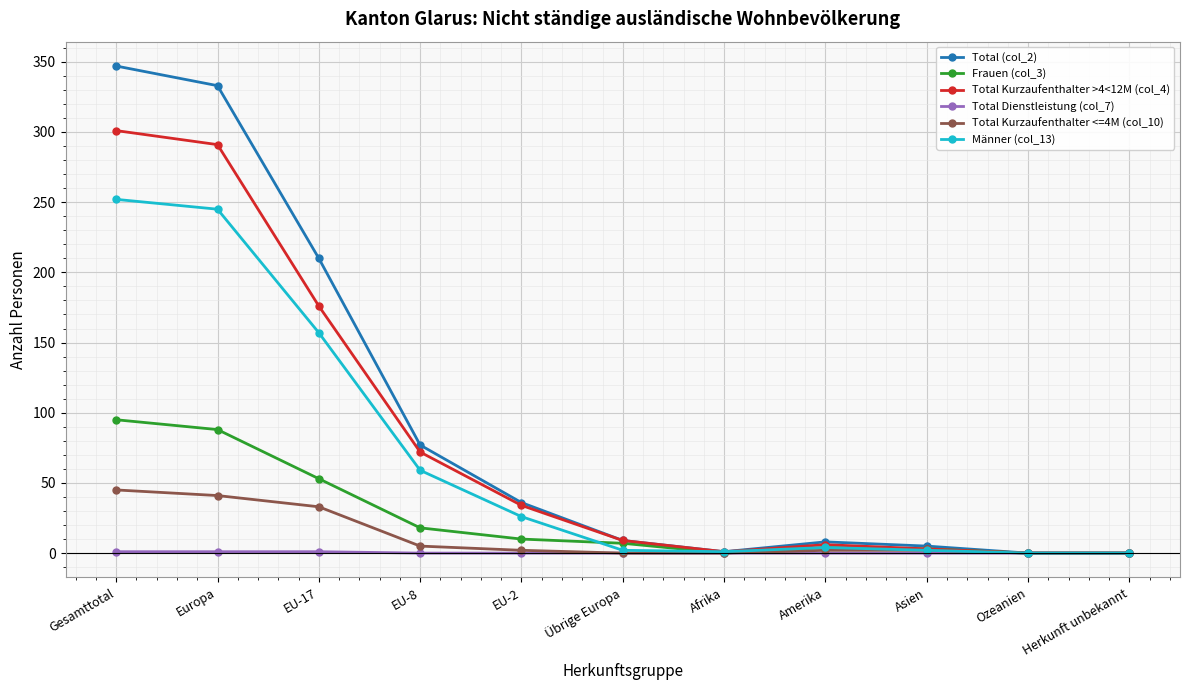

What is the label of the 5th point from the right?

Afrika